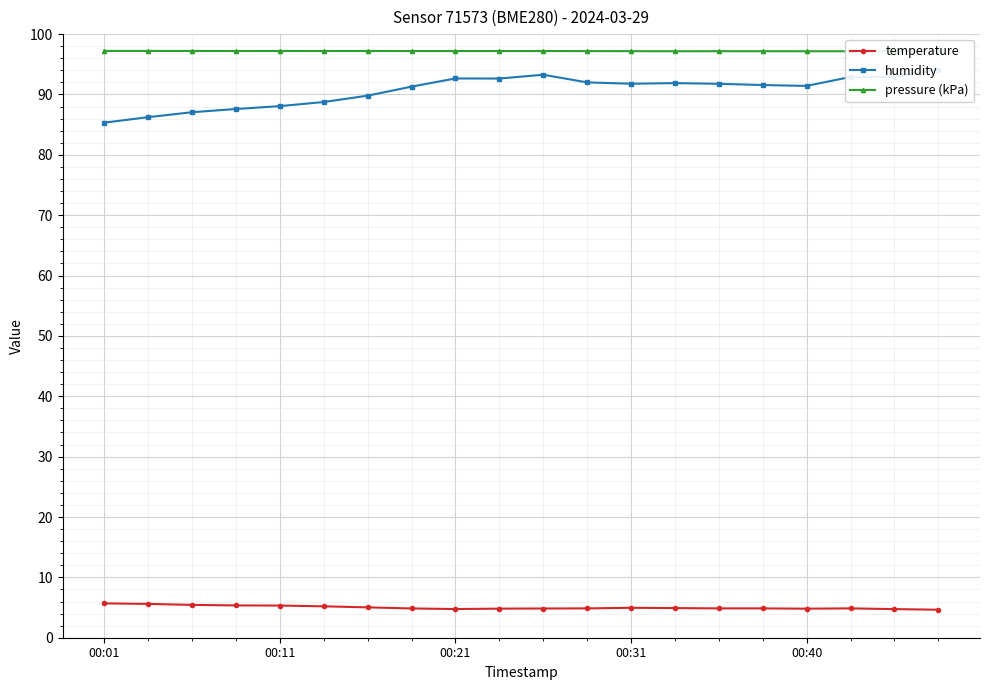

At which label does pressure (kPa) reach its peak?

00:01